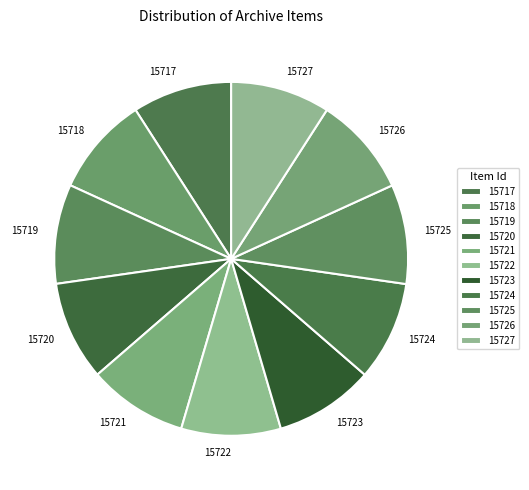

What is the ratio of the value at 15720 to the value at 15724?

1.0